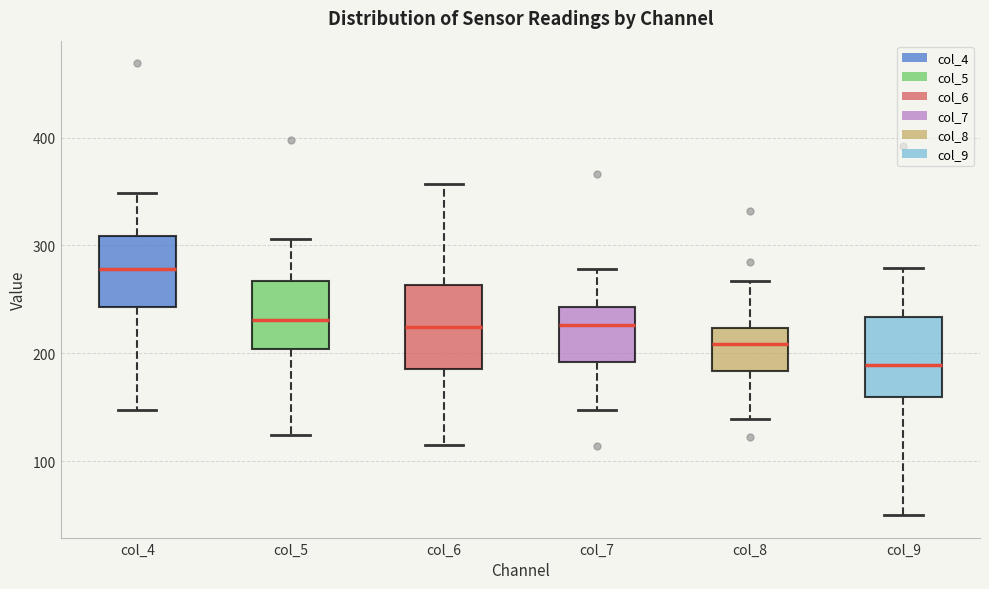

Reading left to right, read every box against the y-axis: the position of its median line, the range the box covers, and the ends of its whiskers. The values are not printed on the chart, so give them approximately, as read against the axis.

col_4: median 280, box 240 to 310, whiskers 150 to 350
col_5: median 230, box 200 to 270, whiskers 120 to 310
col_6: median 220, box 190 to 260, whiskers 120 to 360
col_7: median 230, box 190 to 240, whiskers 150 to 280
col_8: median 210, box 180 to 220, whiskers 140 to 270
col_9: median 190, box 160 to 230, whiskers 50 to 280